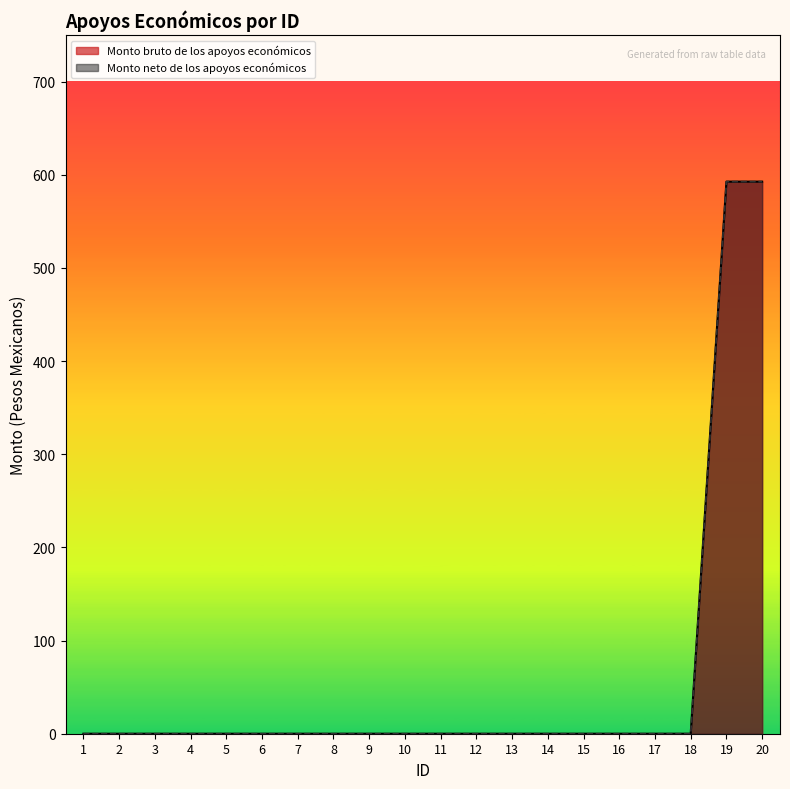

List the labels in order of Monto bruto de los apoyos económicos value, smallest first.

1, 2, 3, 4, 5, 6, 7, 8, 9, 10, 11, 12, 13, 14, 15, 16, 17, 18, 19, 20